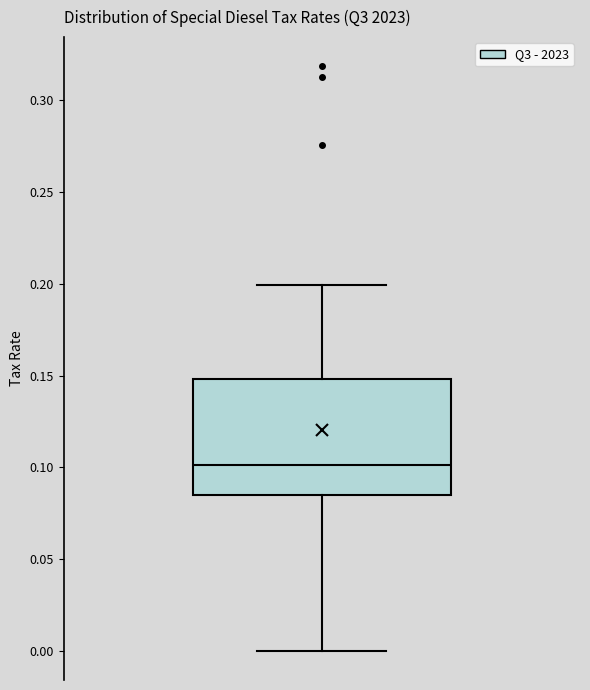

Read this box plot against the y-axis: the position of the median line, the range covered by the box, and the ends of both whiskers. The values are not printed on the chart, so give them approximately, as read against the axis.

median 0.100, box 0.085 to 0.150, whiskers 0.000 to 0.200